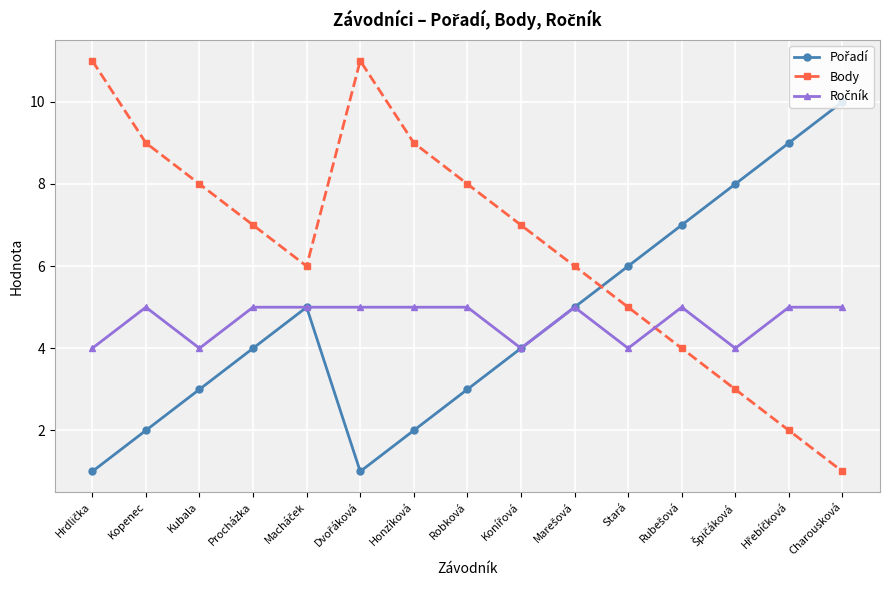

True or false: Body has more than 1 points higher than both neighbors.

False